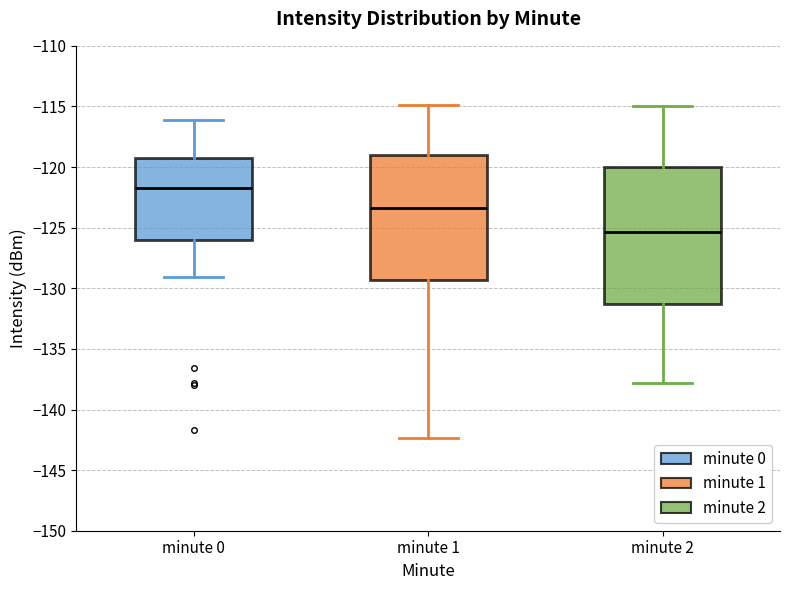

Which box's median line is the highest?

minute 0